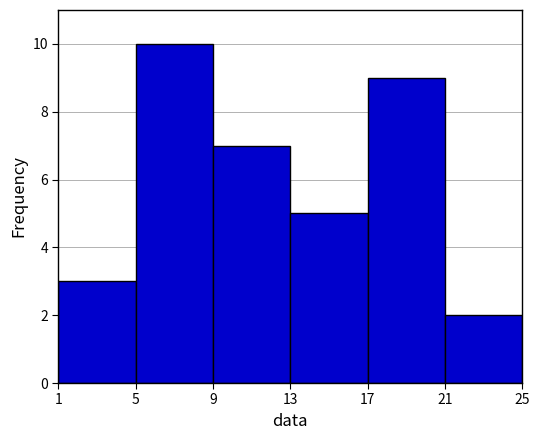

Over which range of the x-axis is the bar tallest?

5 to 9